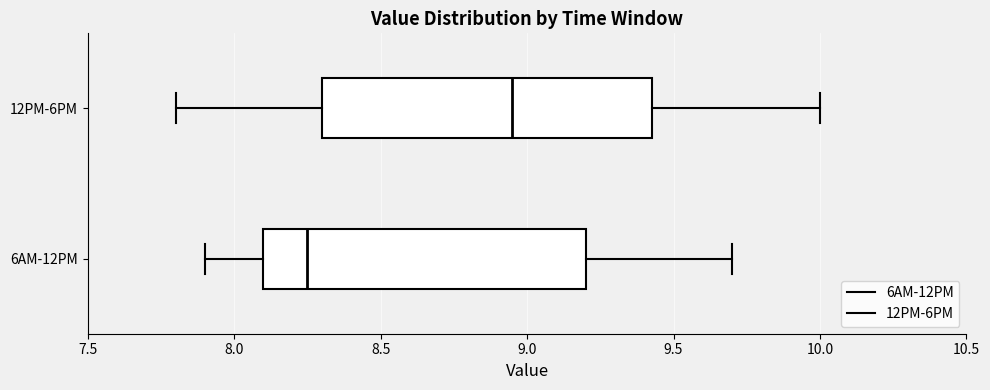

Reading bottom to top, read every box against the x-axis: the position of its median line, the range the box covers, and the ends of its whiskers. The values are not printed on the chart, so give them approximately, as read against the axis.

6AM-12PM: median 8.25, box 8.10 to 9.20, whiskers 7.90 to 9.70
12PM-6PM: median 8.95, box 8.30 to 9.45, whiskers 7.80 to 10.00